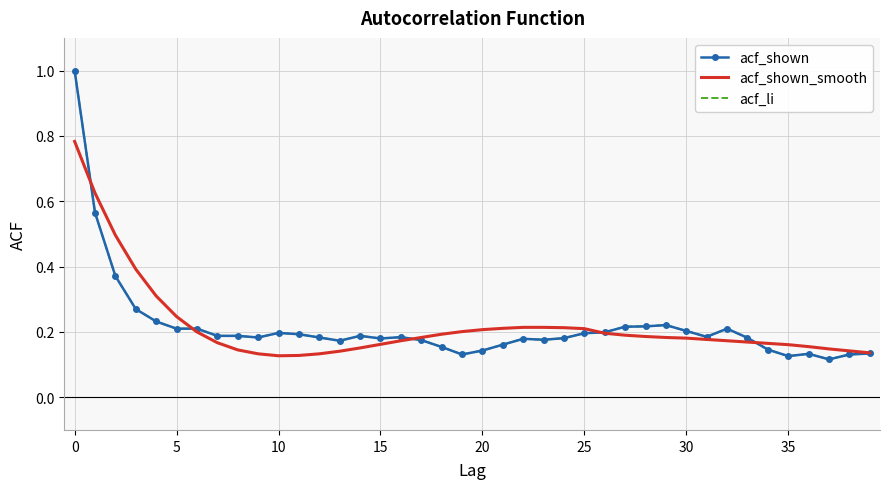

Rank the series by their maximum value, from lowest to highest.

acf_shown_smooth, acf_shown, acf_li